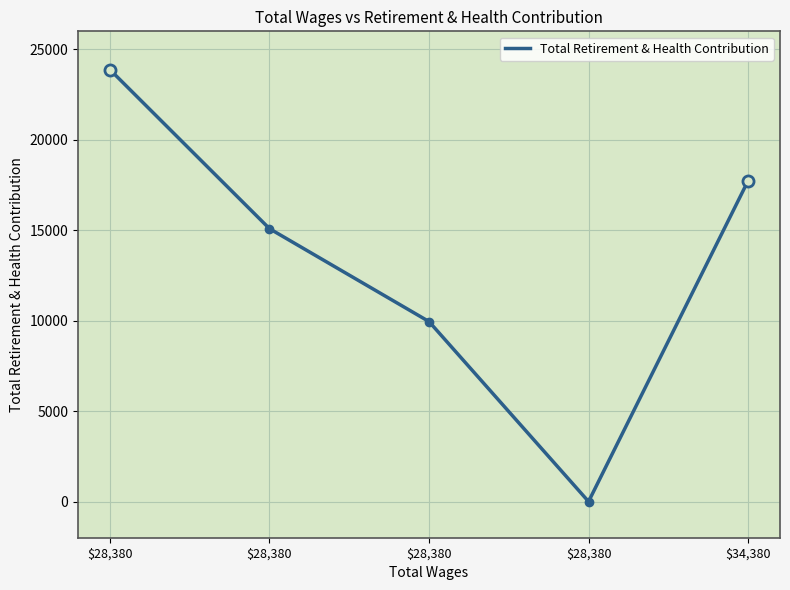

Count the number of data series in this chart.

1